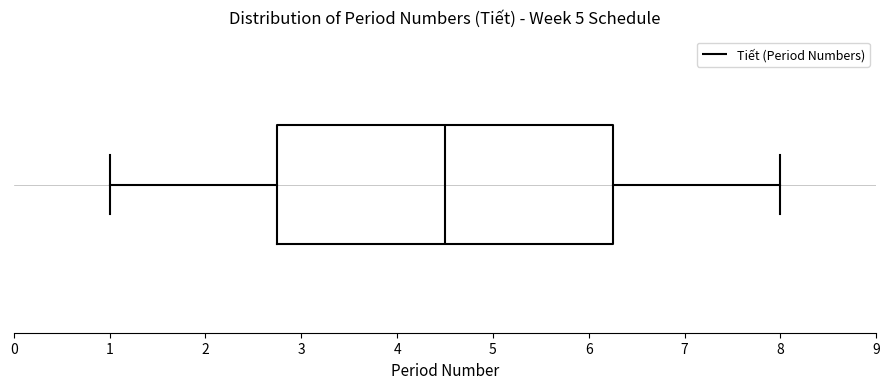

Transcribe this box plot: give where the median line is, the range the box spans, and where the two whiskers end, as read against the x-axis. The values are not printed on the chart, so give them approximately, as read against the axis.

median 4.5, box 2.8 to 6.3, whiskers 1.0 to 8.0